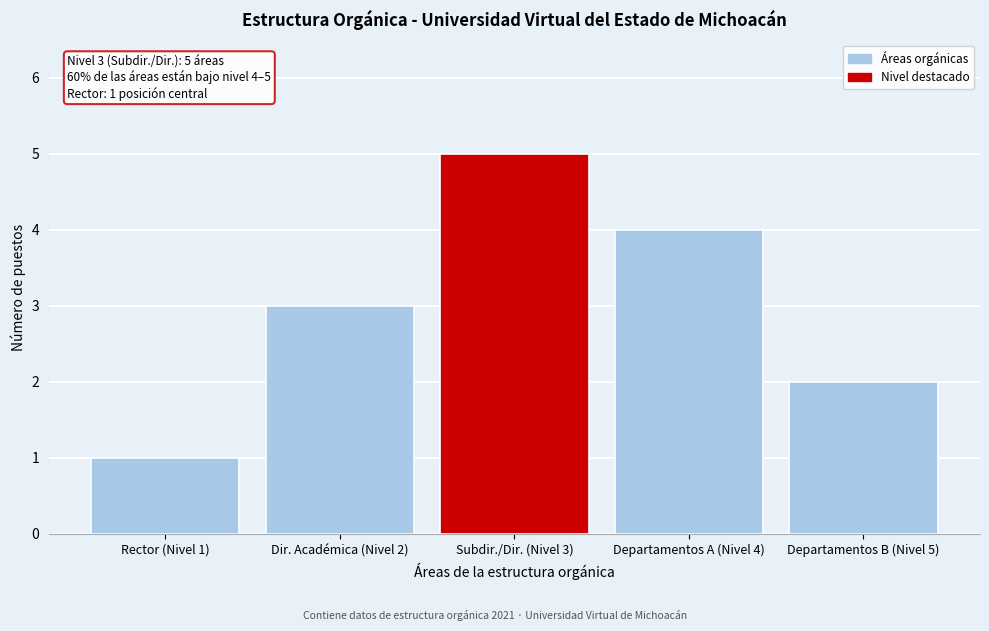

Reading left to right, what are all the values shown in this chart?

1	3	5	4	2